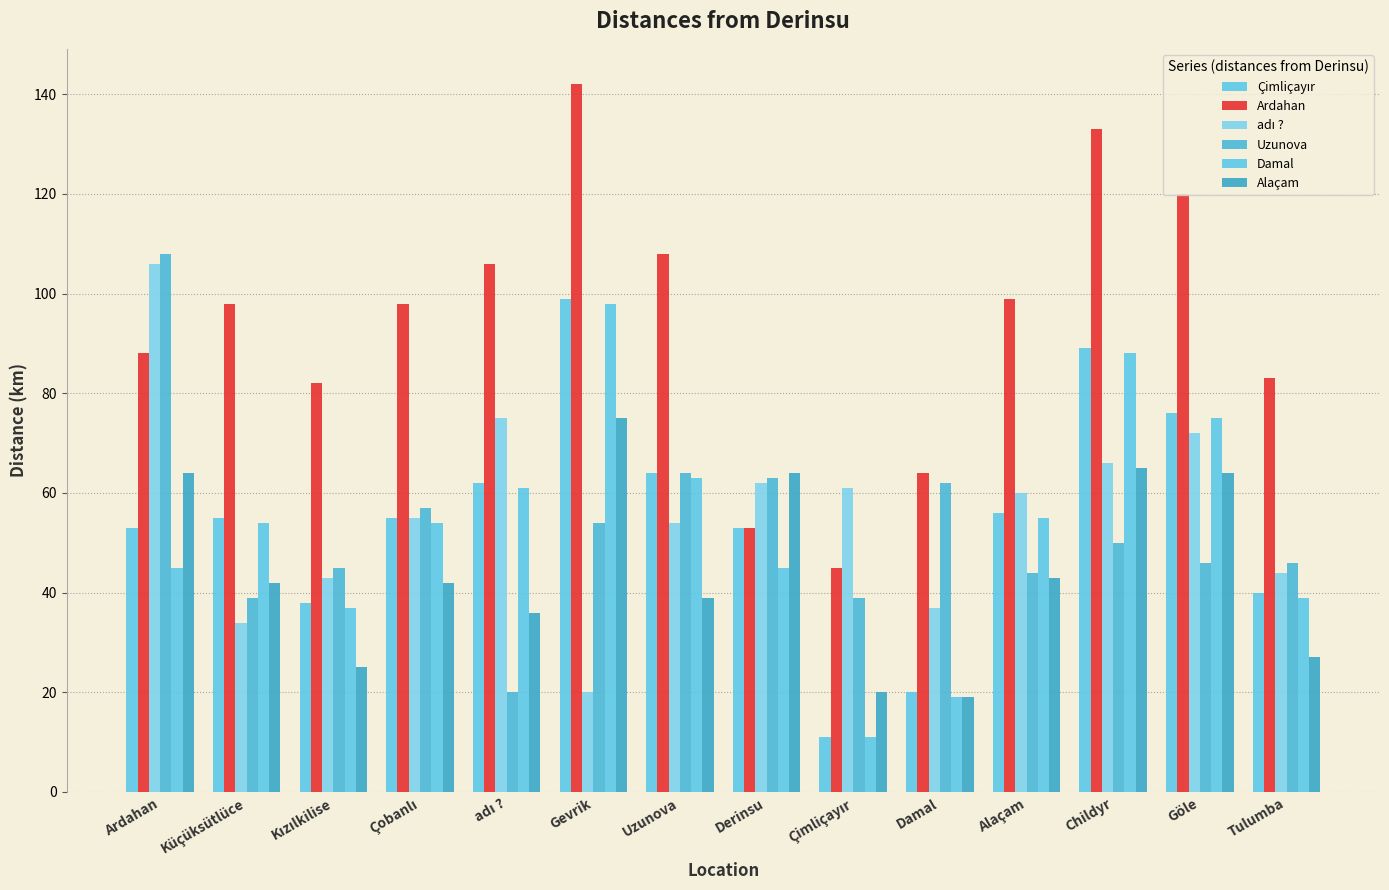

List the series in order of their peak value, highest first.

Ardahan, Uzunova, adı ?, Çimliçayır, Damal, Alaçam